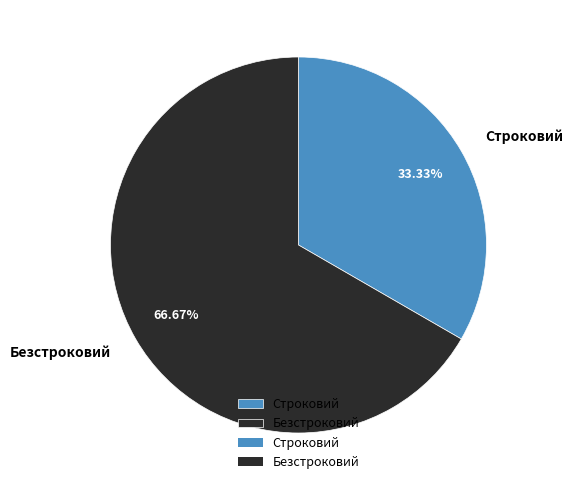

Which slice is the smallest?

Строковий